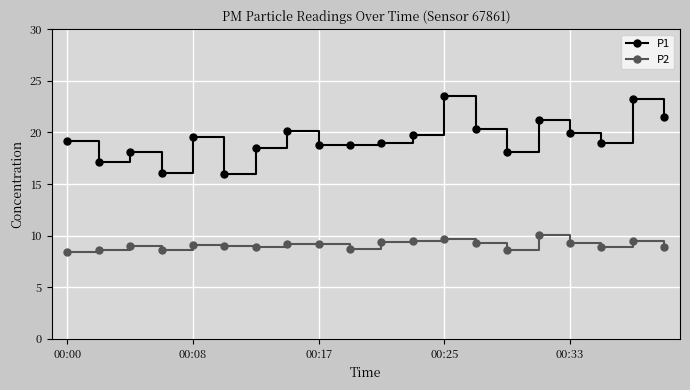

What is the difference between the maximum and second lowest values in the P2 series?

1.5